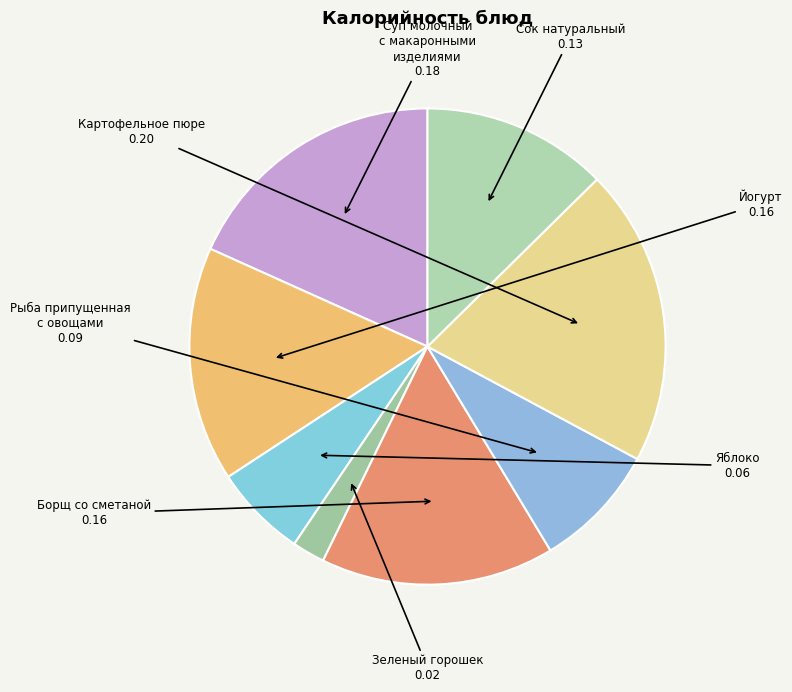

Which has a higher value, Йогурт or Суп молочный с макаронными изделиями?

Суп молочный с макаронными изделиями